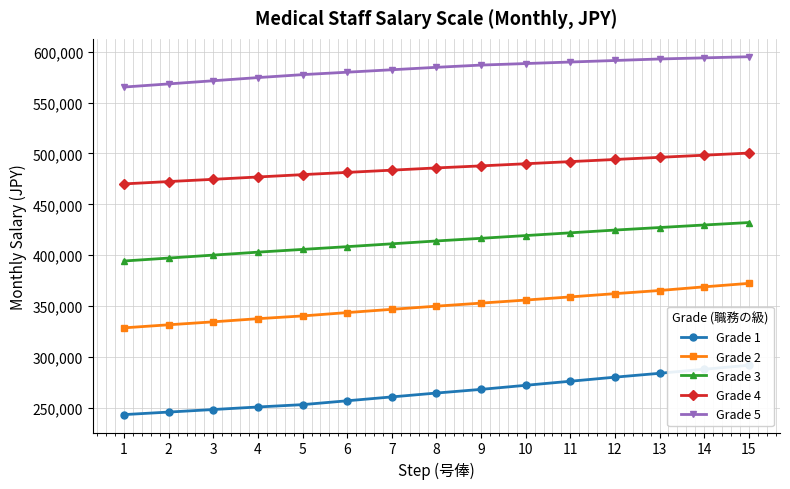

List the labels in order of Grade 3 value, largest first.

15, 14, 13, 12, 11, 10, 9, 8, 7, 6, 5, 4, 3, 2, 1